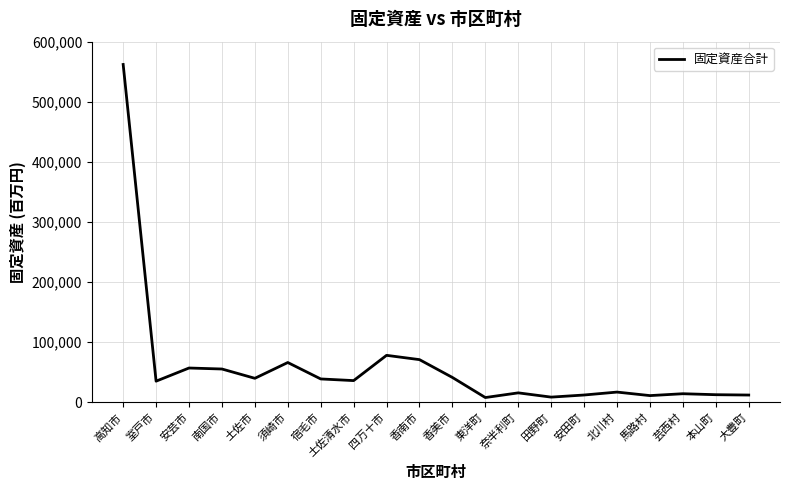

Between 土佐清水市 and 四万十市, which is larger?

四万十市